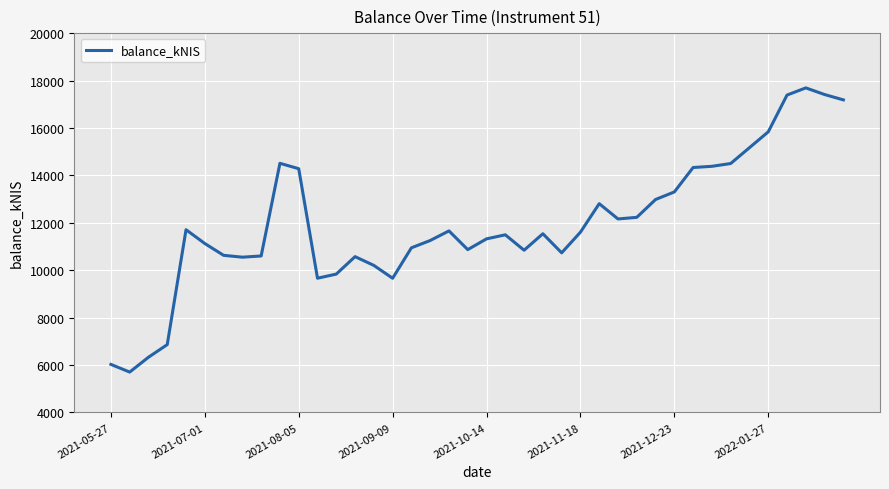

What is the maximum value shown in the chart?

17689.6